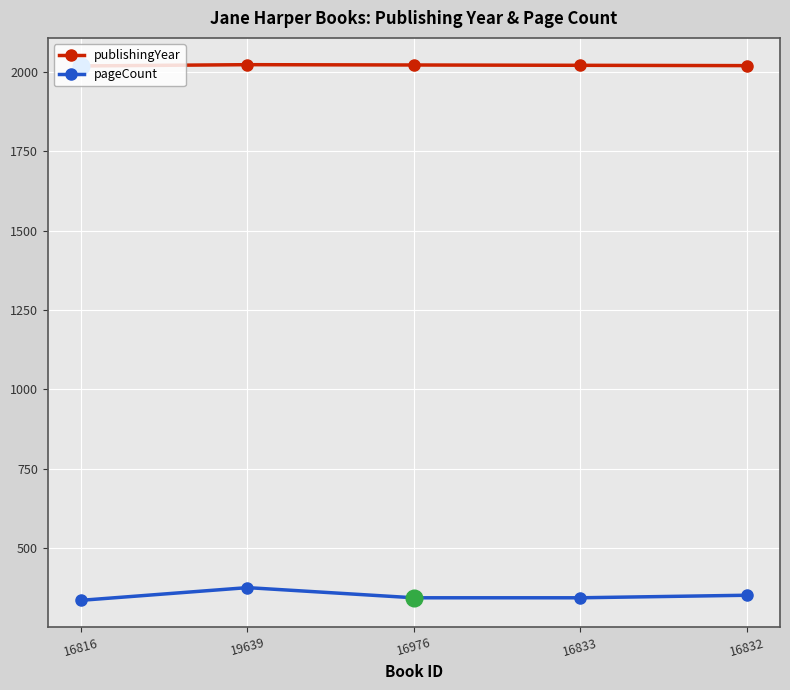

True or false: pageCount and publishingYear cross at least once.

False